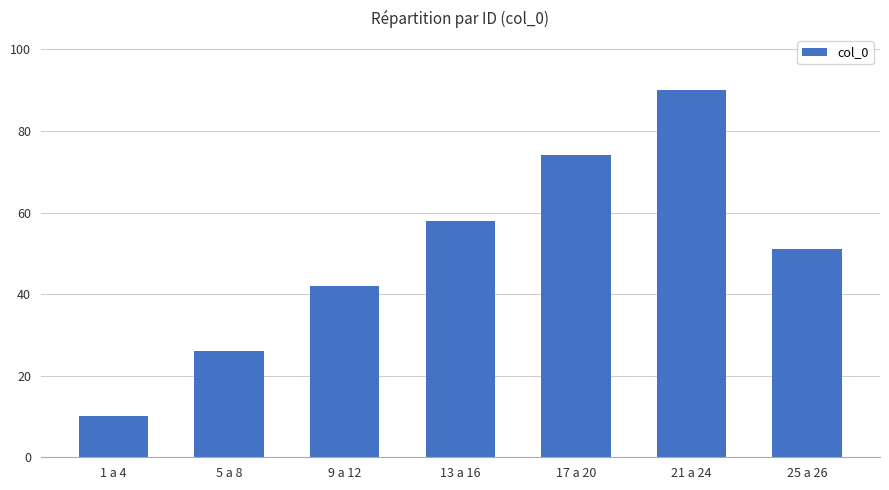

What is the sum of all values?

351